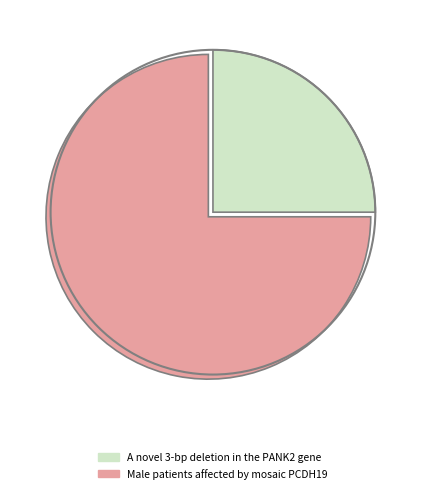

Combined, do Male patients affected by mosaic PCDH19 and A novel 3-bp deletion in the PANK2 gene account for over 50%?

Yes